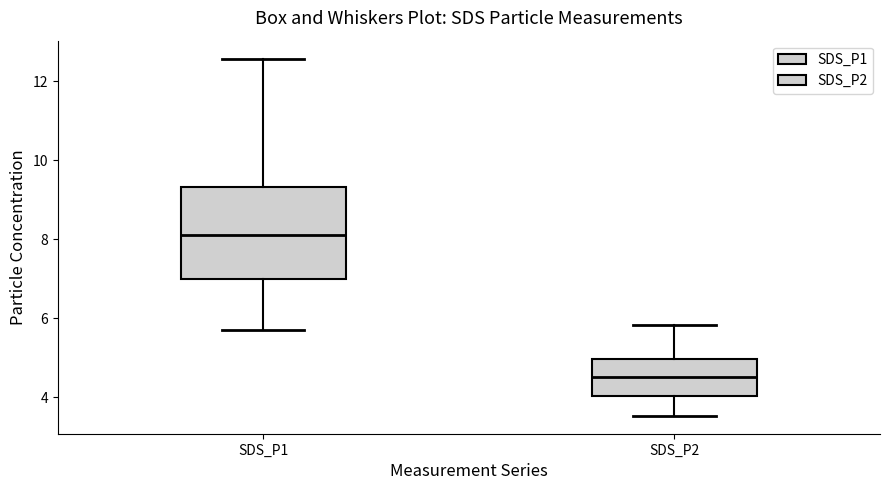

Where does the median line of the box for SDS_P1 sit on the y-axis? The values are not printed on the chart, so give them approximately, as read against the axis.

8.2